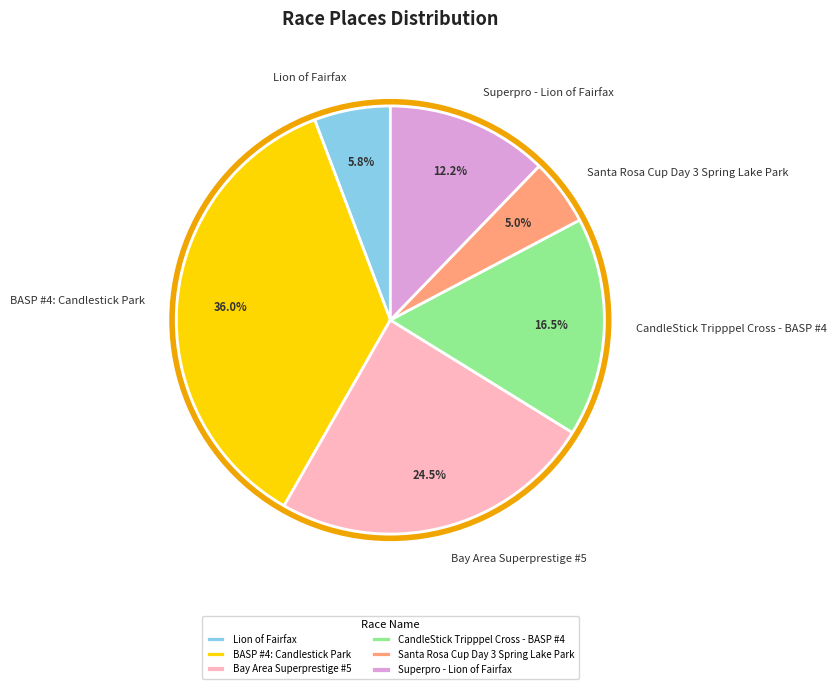

Does any single category account for the majority?

No